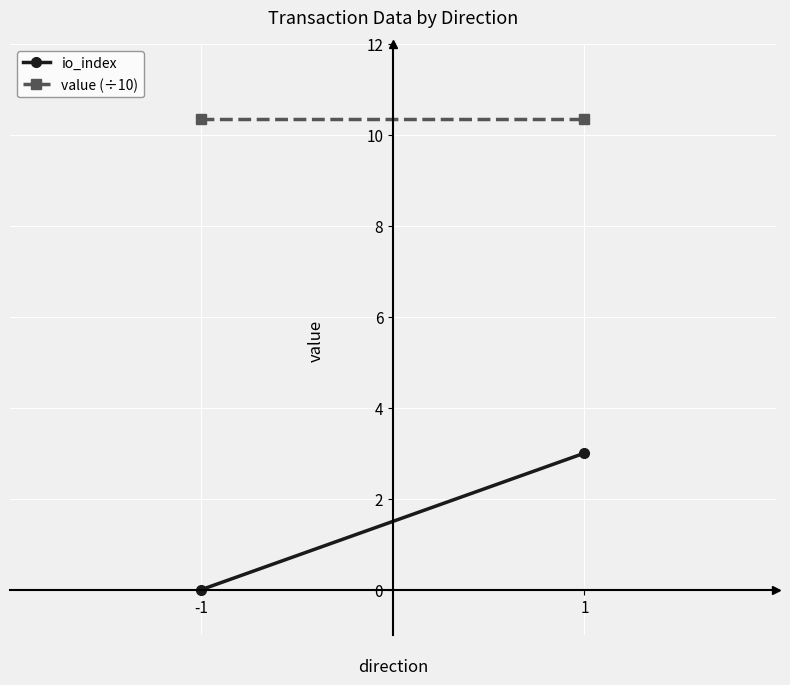

What is the total value across all series at 1?

13.4